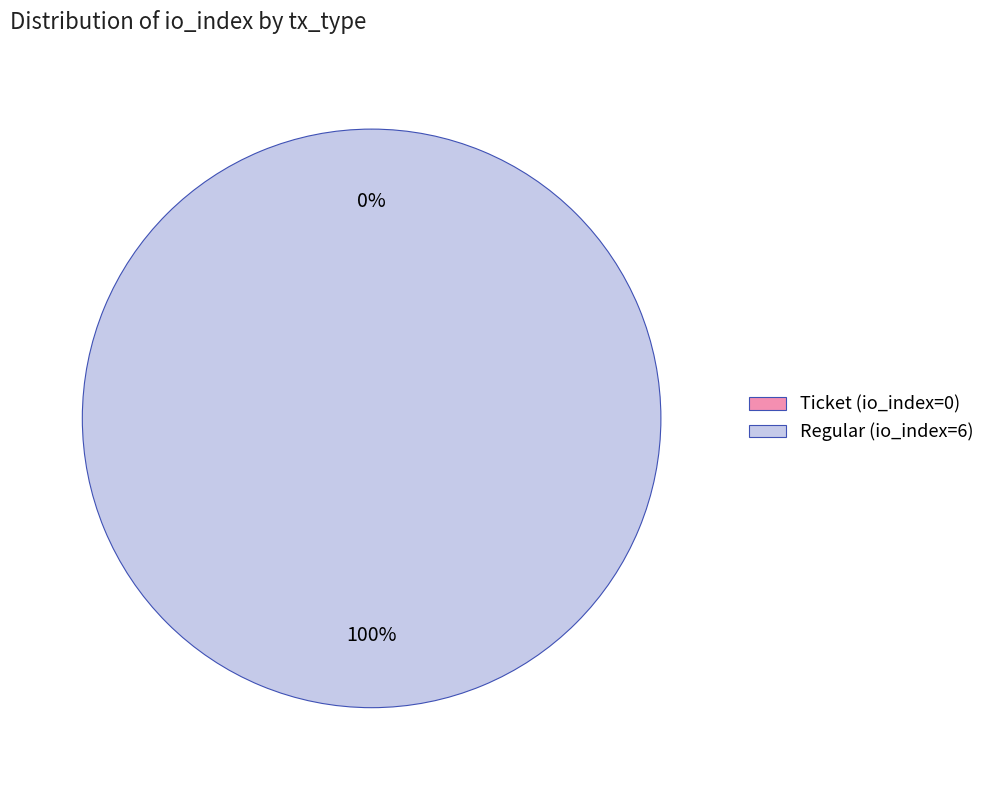

What is the total percentage of Ticket (io_index=0) and Regular (io_index=6)?

100.0%